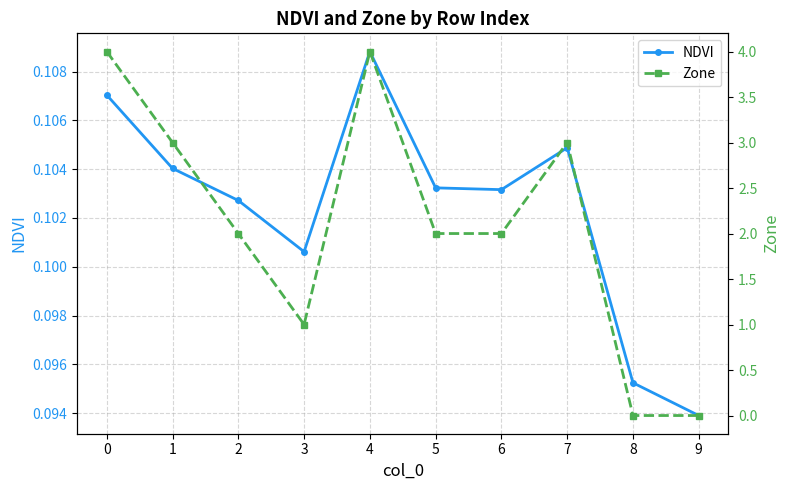

What is the maximum value shown in the chart?

4.0